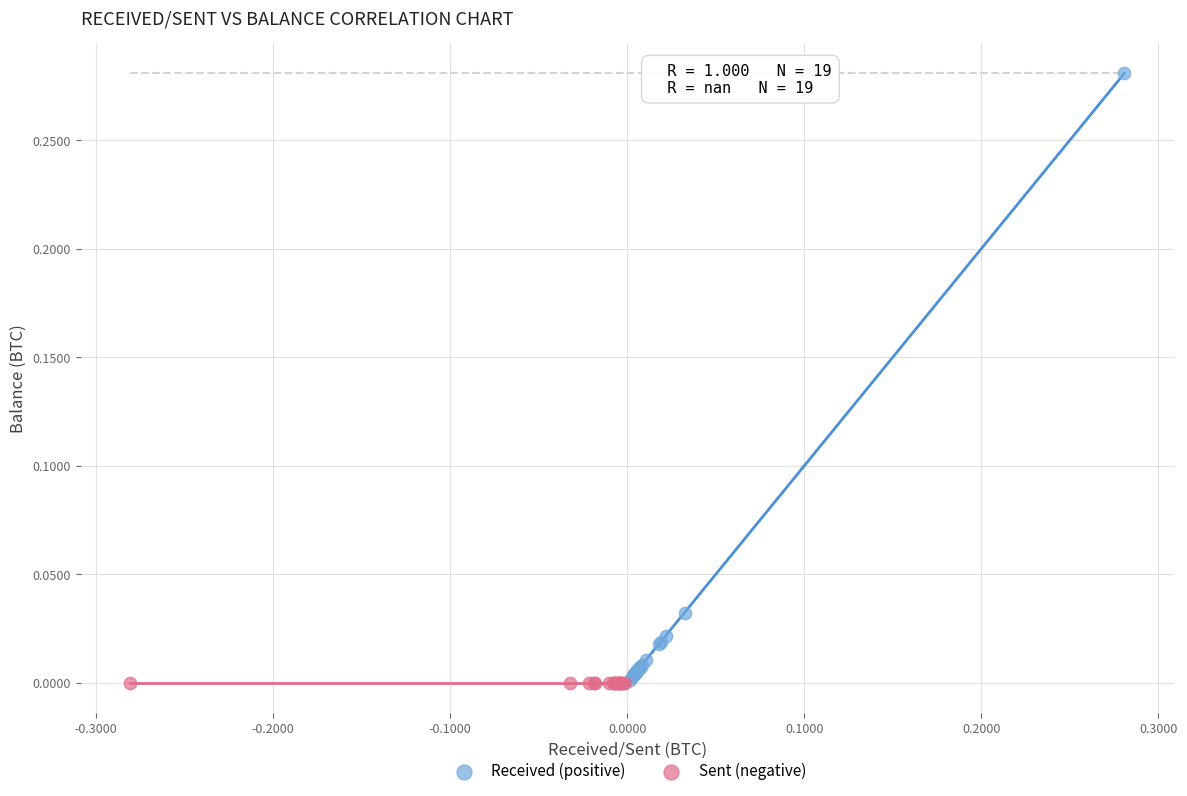

Which series reaches the maximum Y coordinate?

Received (positive)